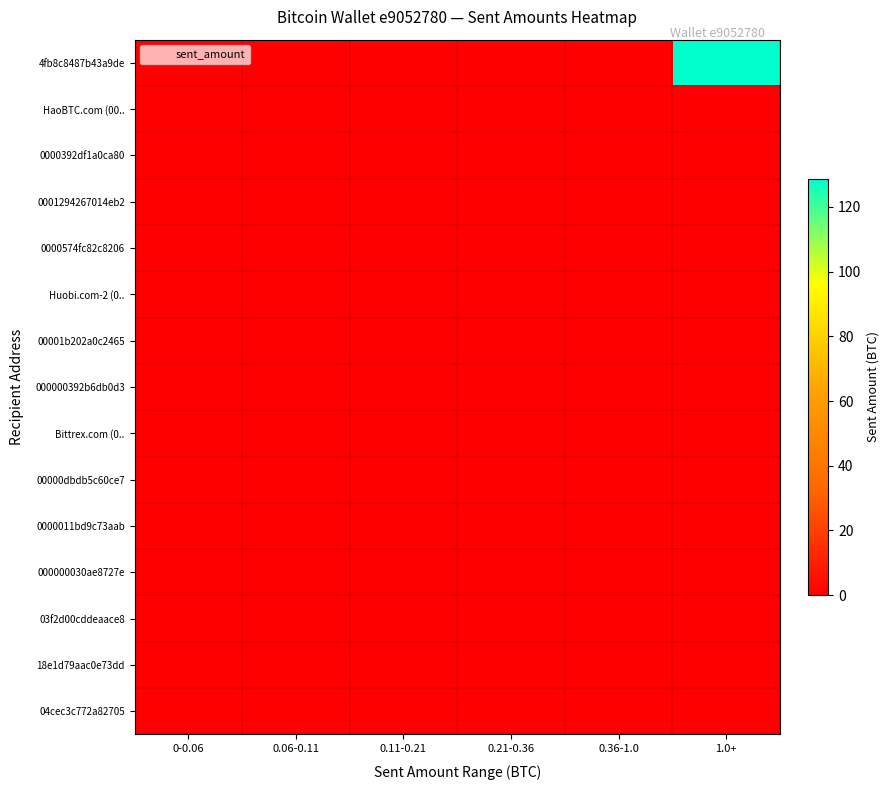

Reading left to right, list all the values displayed in this chart.

4fb8c8487b43a9de: 0-0.06=0.0	0.06-0.11=0.0	0.11-0.21=0.0	0.21-0.36=0.0	0.36-1.0=0.0	1.0+=128.7
HaoBTC.com (00..: 0-0.06=0.0	0.06-0.11=0.0	0.11-0.21=0.0	0.21-0.36=0.0	0.36-1.0=0.4	1.0+=0.0
0000392df1a0ca80: 0-0.06=0.0	0.06-0.11=0.0	0.11-0.21=0.0	0.21-0.36=0.4	0.36-1.0=0.0	1.0+=0.0
0001294267014eb2: 0-0.06=0.0	0.06-0.11=0.0	0.11-0.21=0.0	0.21-0.36=0.3	0.36-1.0=0.0	1.0+=0.0
0000574fc82c8206: 0-0.06=0.0	0.06-0.11=0.0	0.11-0.21=0.2	0.21-0.36=0.0	0.36-1.0=0.0	1.0+=0.0
Huobi.com-2 (0..: 0-0.06=0.0	0.06-0.11=0.0	0.11-0.21=0.2	0.21-0.36=0.0	0.36-1.0=0.0	1.0+=0.0
00001b202a0c2465: 0-0.06=0.0	0.06-0.11=0.0	0.11-0.21=0.2	0.21-0.36=0.0	0.36-1.0=0.0	1.0+=0.0
000000392b6db0d3: 0-0.06=0.0	0.06-0.11=0.0	0.11-0.21=0.2	0.21-0.36=0.0	0.36-1.0=0.0	1.0+=0.0
Bittrex.com (0..: 0-0.06=0.0	0.06-0.11=0.1	0.11-0.21=0.0	0.21-0.36=0.0	0.36-1.0=0.0	1.0+=0.0
00000dbdb5c60ce7: 0-0.06=0.0	0.06-0.11=0.1	0.11-0.21=0.0	0.21-0.36=0.0	0.36-1.0=0.0	1.0+=0.0
0000011bd9c73aab: 0-0.06=0.0	0.06-0.11=0.1	0.11-0.21=0.0	0.21-0.36=0.0	0.36-1.0=0.0	1.0+=0.0
000000030ae8727e: 0-0.06=0.0	0.06-0.11=0.1	0.11-0.21=0.0	0.21-0.36=0.0	0.36-1.0=0.0	1.0+=0.0
03f2d00cddeaace8: 0-0.06=0.1	0.06-0.11=0.0	0.11-0.21=0.0	0.21-0.36=0.0	0.36-1.0=0.0	1.0+=0.0
18e1d79aac0e73dd: 0-0.06=0.1	0.06-0.11=0.0	0.11-0.21=0.0	0.21-0.36=0.0	0.36-1.0=0.0	1.0+=0.0
04cec3c772a82705: 0-0.06=0.1	0.06-0.11=0.0	0.11-0.21=0.0	0.21-0.36=0.0	0.36-1.0=0.0	1.0+=0.0